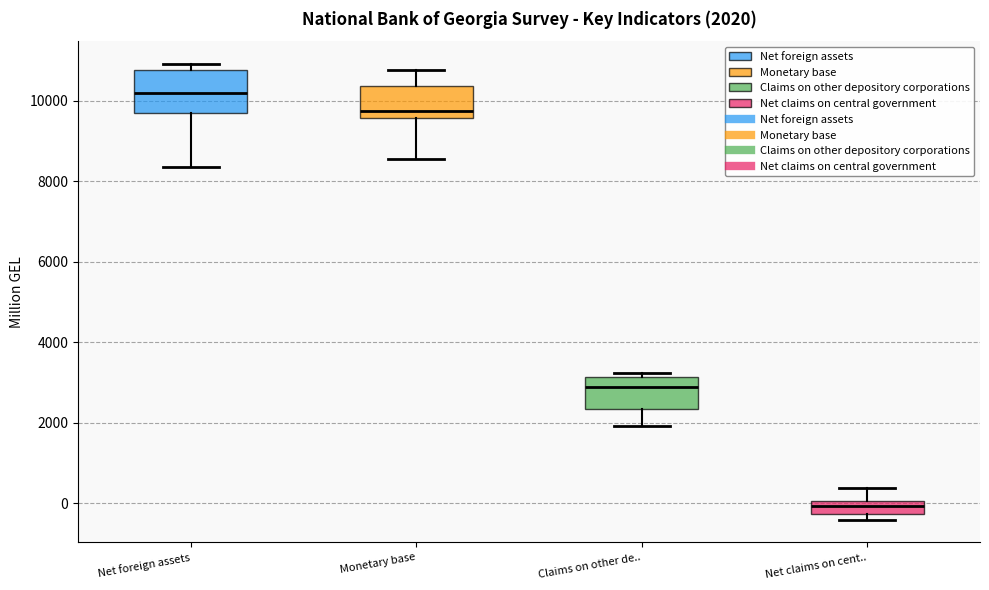

Which box has the lowest median line?

Net claims on cent..